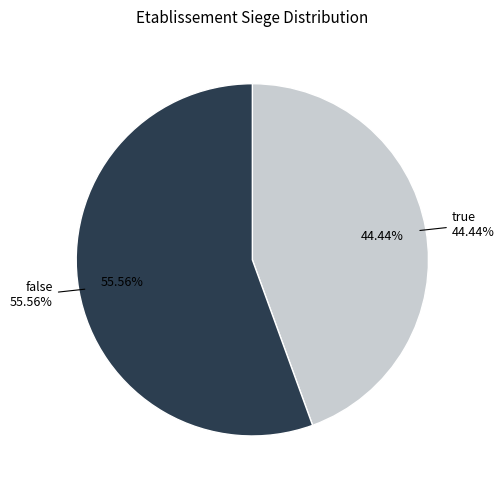

Is it true that false is 45% of the pie?

False